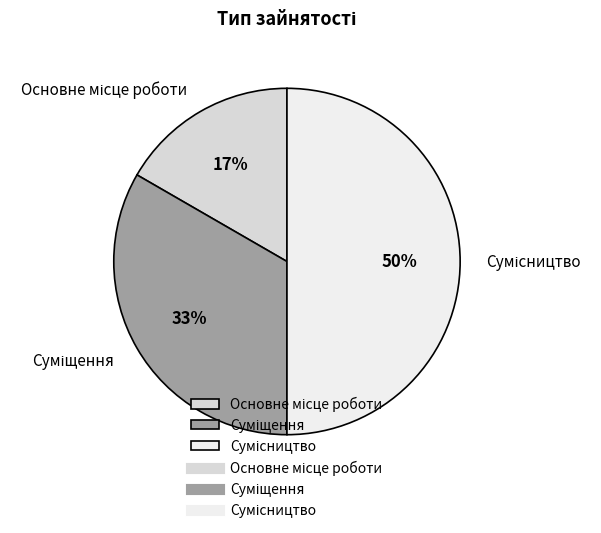

To the nearest percent, what is the difference between the largest and smallest slice percentages?

33%